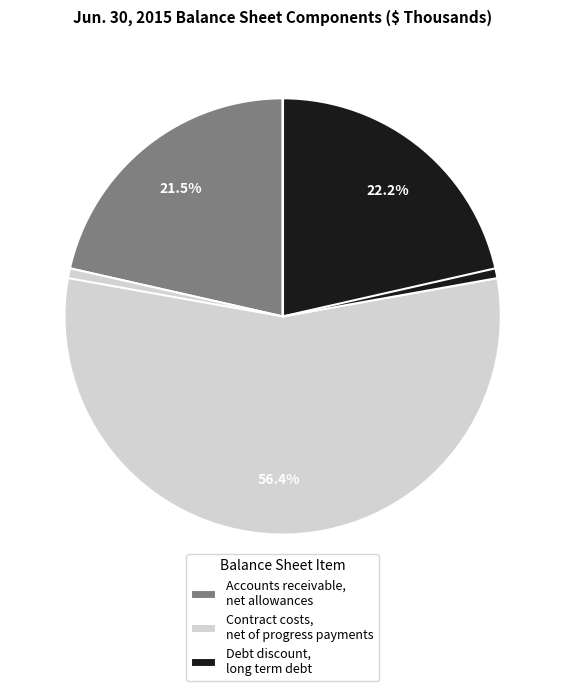

Which category has the smallest portion of the pie?

Accounts receivable, net allowances